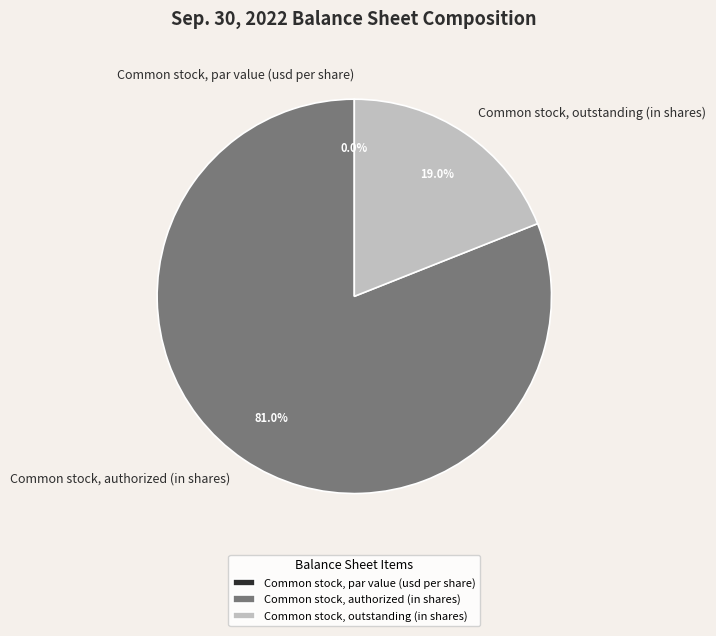

Which category has the smallest portion of the pie?

Common stock, par value (usd per share)